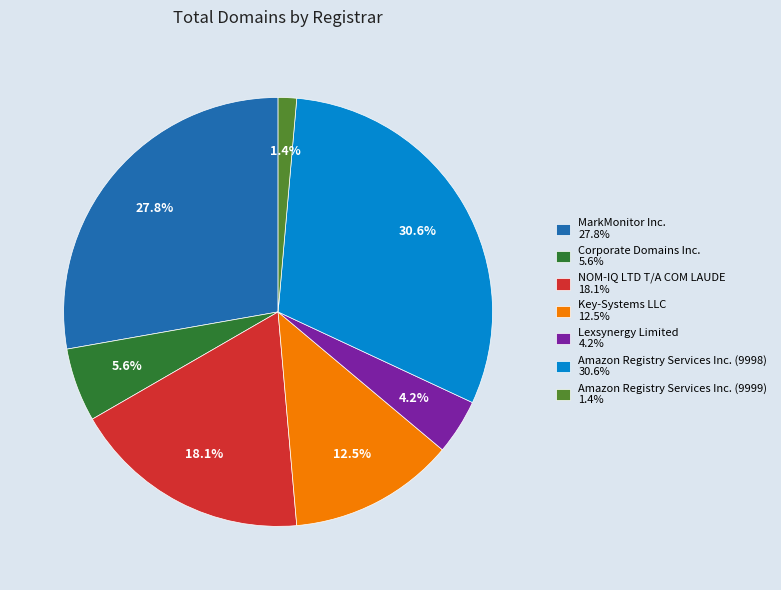

Which slice is the smallest?

Amazon Registry Services Inc. (9999)